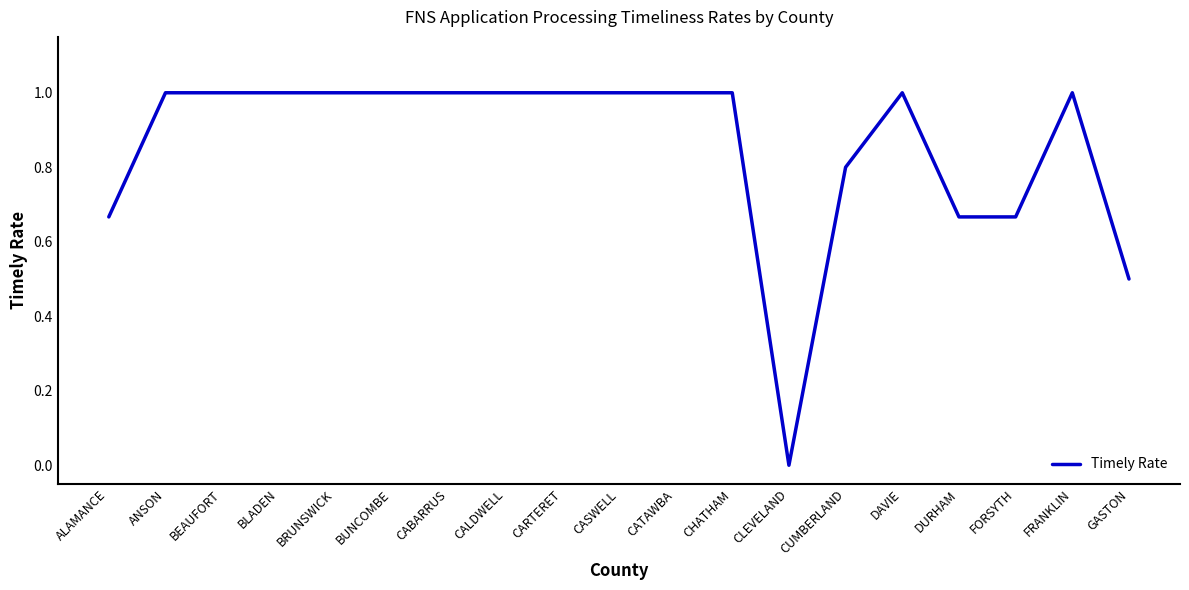

Which label corresponds to the smallest value in the chart?

CLEVELAND